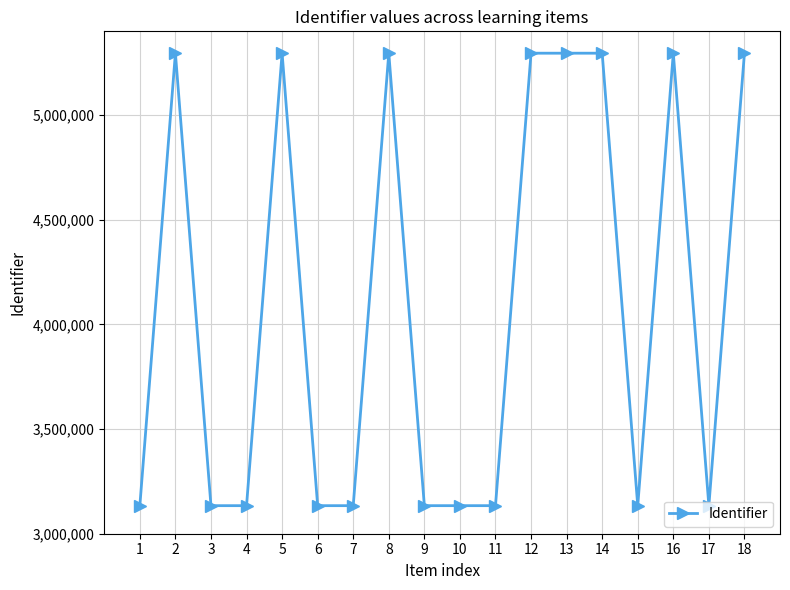

Does the chart display data point markers on the line(s)?

Yes